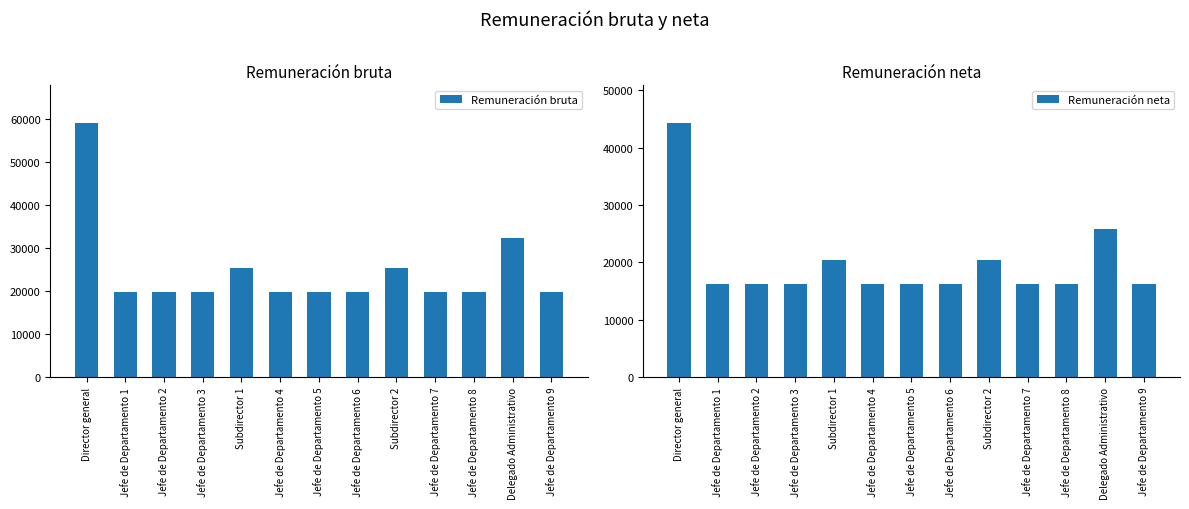

Reading right to left, what are all the values shown in this chart?

Remuneración bruta: 19704.0	32232.5	19704.0	19704.0	25282.9	19704.0	19704.0	19704.0	25282.9	19704.0	19704.0	19704.0	59012.7
Remuneración neta: 16299.7	25736.2	16299.7	16299.7	20489.1	16299.7	16299.7	16299.7	20489.1	16299.7	16299.7	16299.7	44256.3